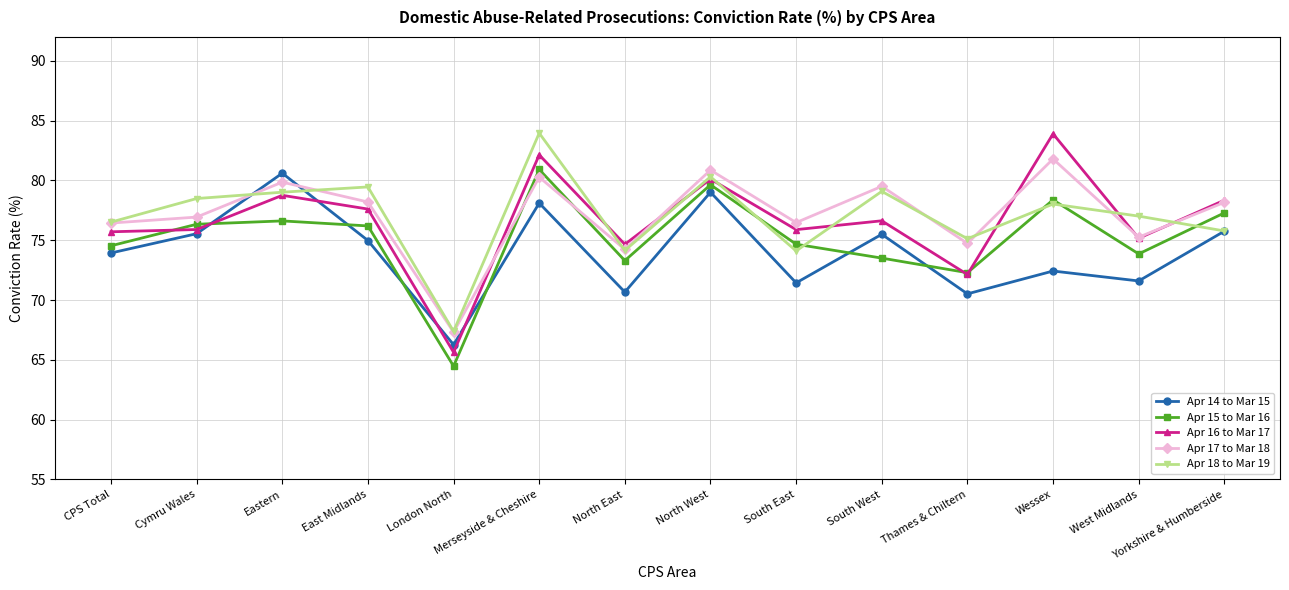

The Apr 17 to Mar 18 series shows 76.4 at CPS Total. True or false?

True